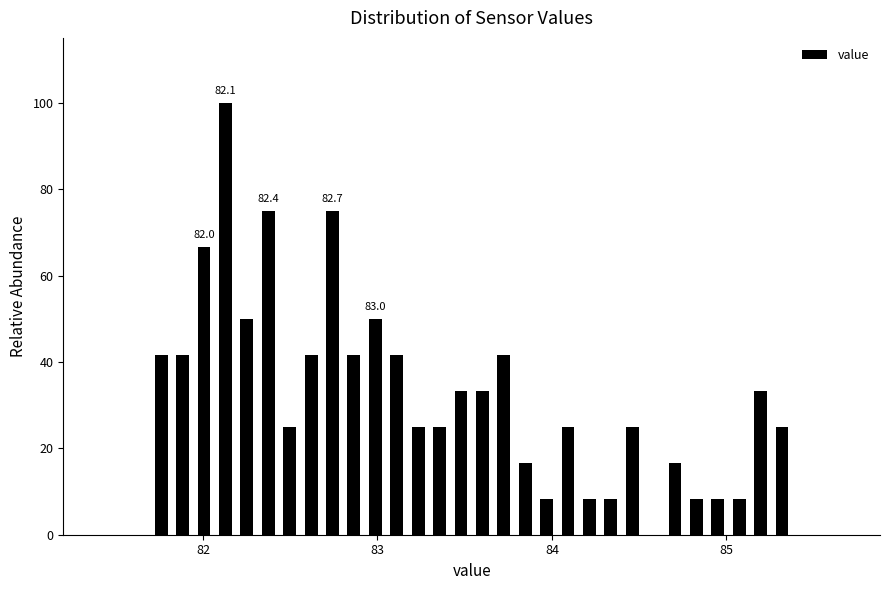

Read against the x-axis, roughly where is the centre of the tallest bar?

82.1